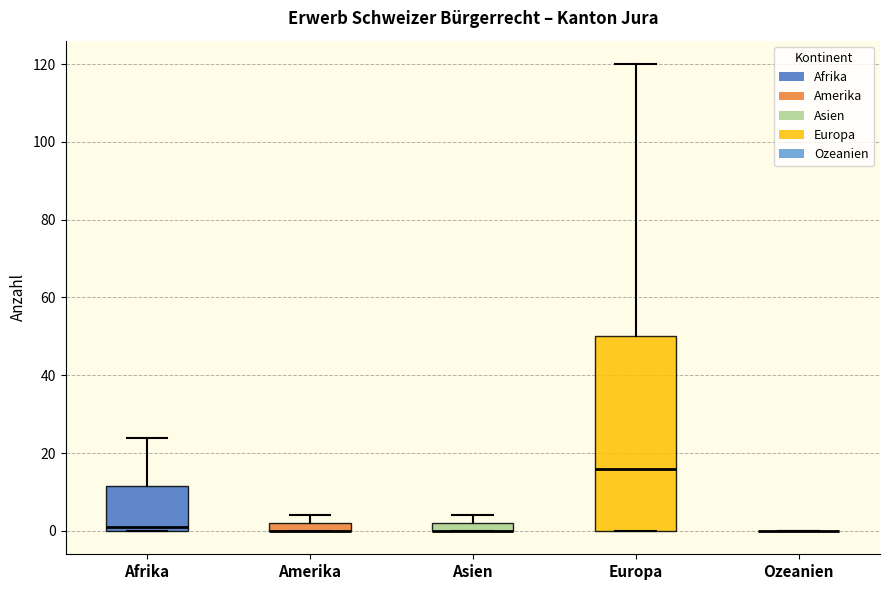

Where does the median line of the box for Afrika sit on the y-axis? The values are not printed on the chart, so give them approximately, as read against the axis.

2